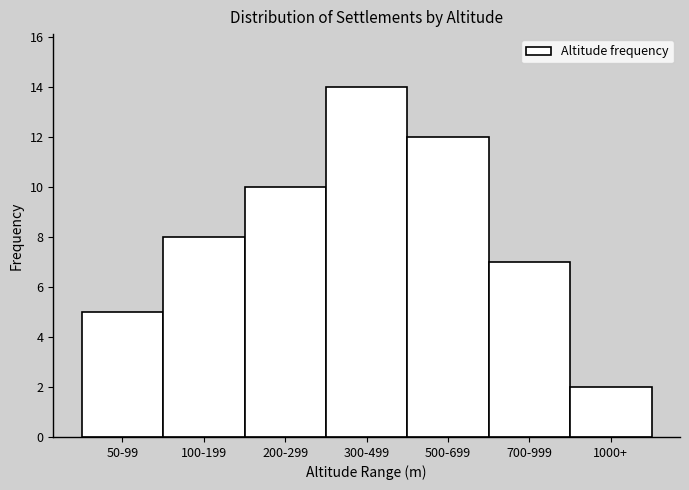

Reading right to left, extract all data points from this chart.

2	7	12	14	10	8	5